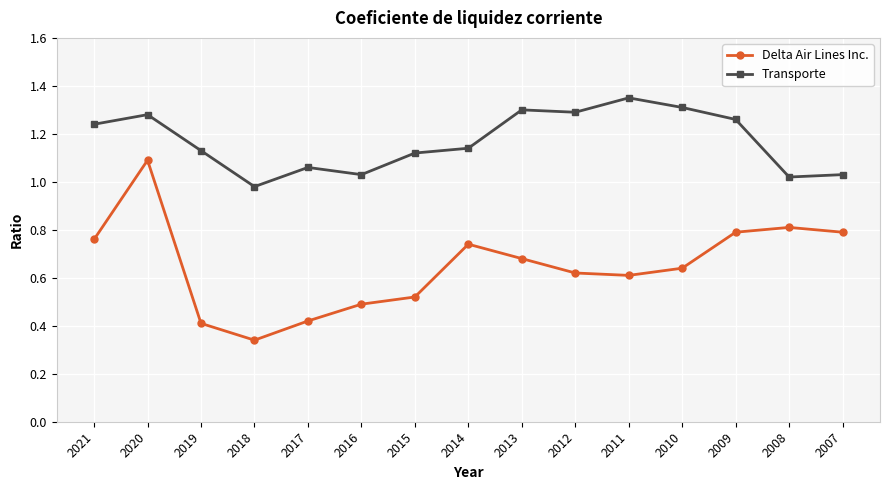

Which series has the largest total across all categories?

Transporte